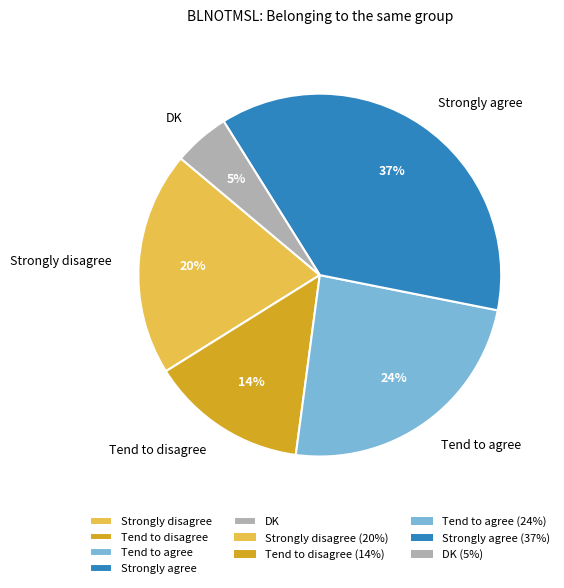

The Strongly disagree slice represents 20% of the pie. True or false?

True